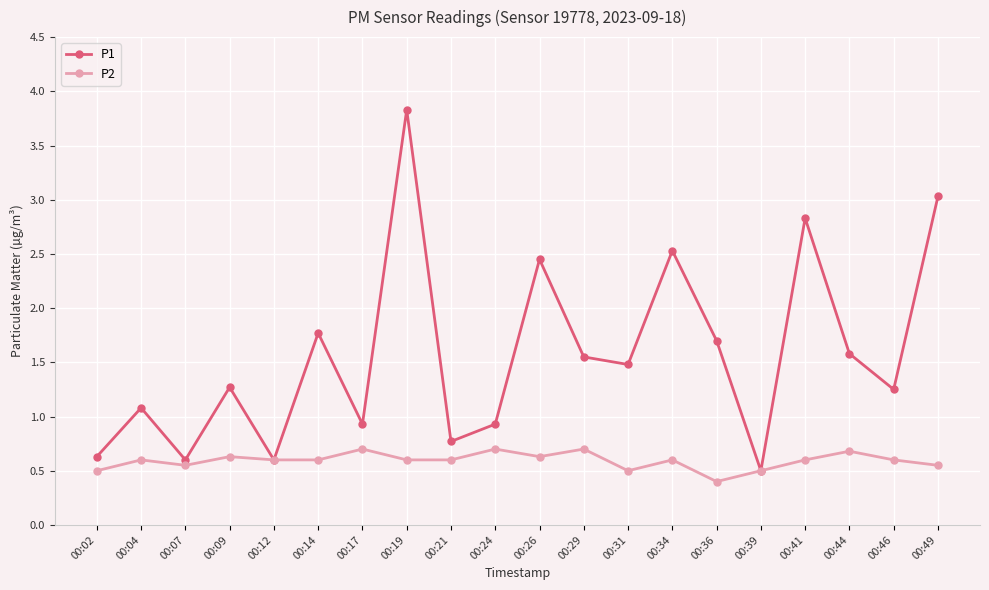

What is the difference between the second highest and minimum values in the P2 series?

0.3